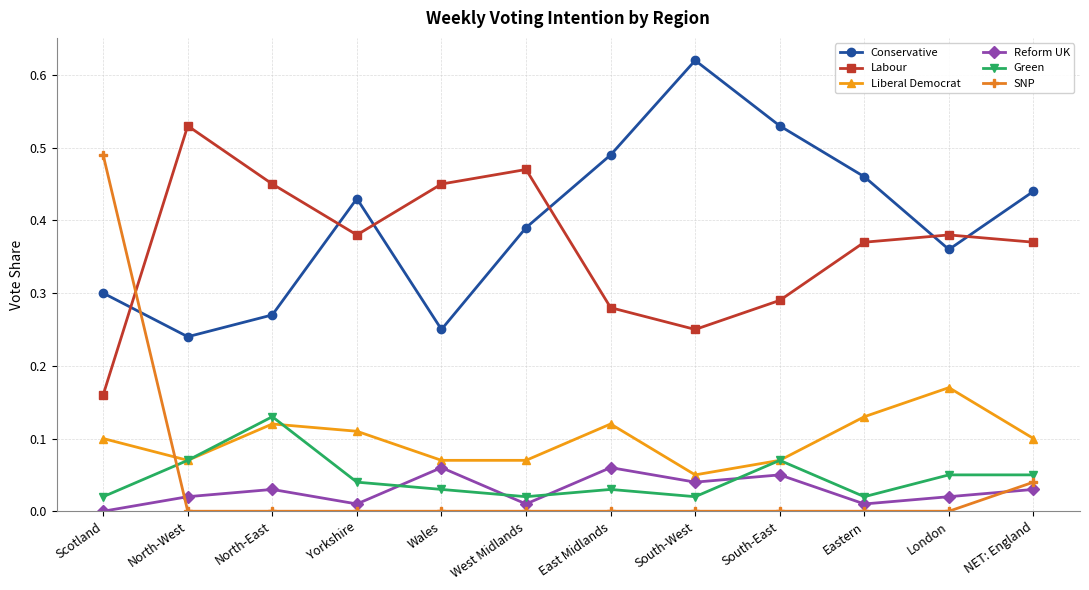

What is the label of the 7th point from the left?

East Midlands